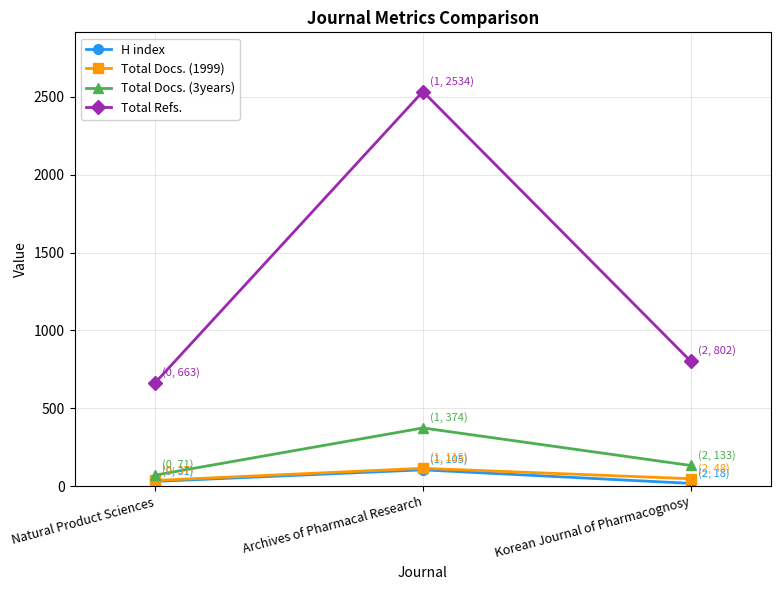

True or false: Total Refs. has a value of 802 at Korean Journal of Pharmacognosy.

True